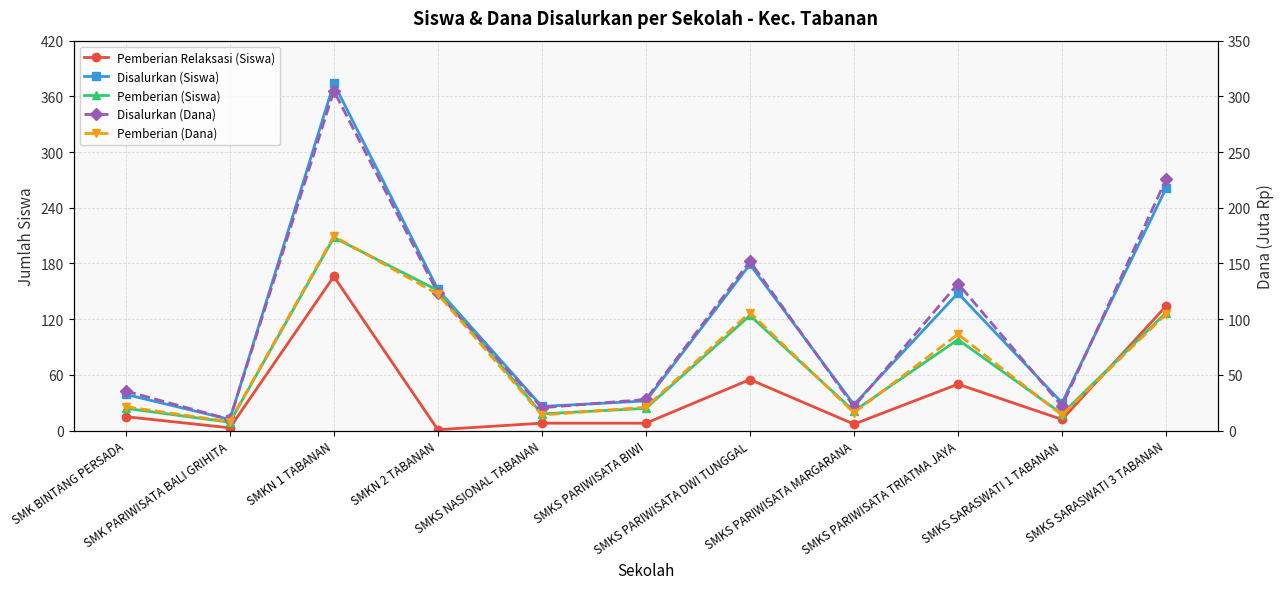

How many distinct data groups are displayed?

5